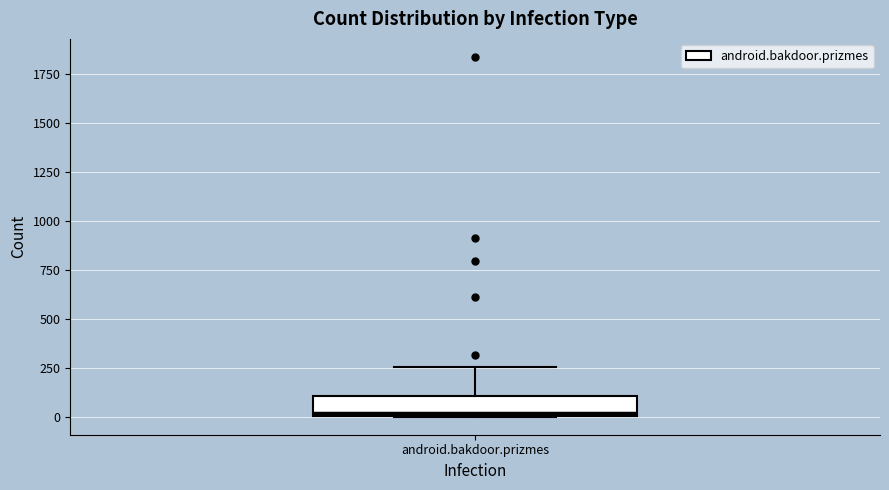

Transcribe this box plot: give where the median line is, the range the box spans, and where the two whiskers end, as read against the y-axis. The values are not printed on the chart, so give them approximately, as read against the axis.

median 0, box 0 to 100, whiskers 0 to 250